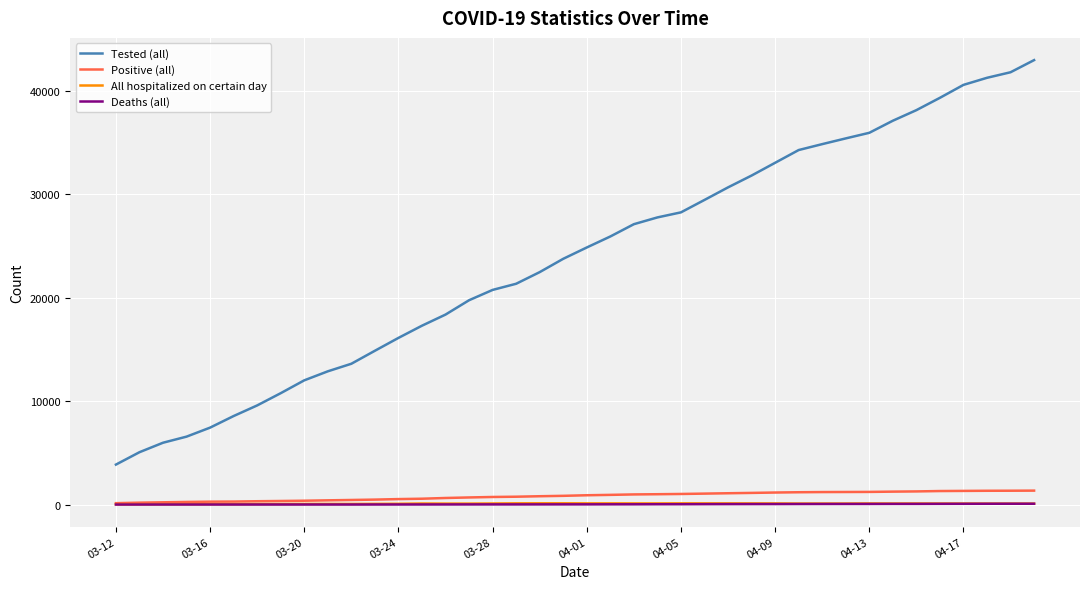

True or false: Tested (all) and Deaths (all) intersect in this chart.

False